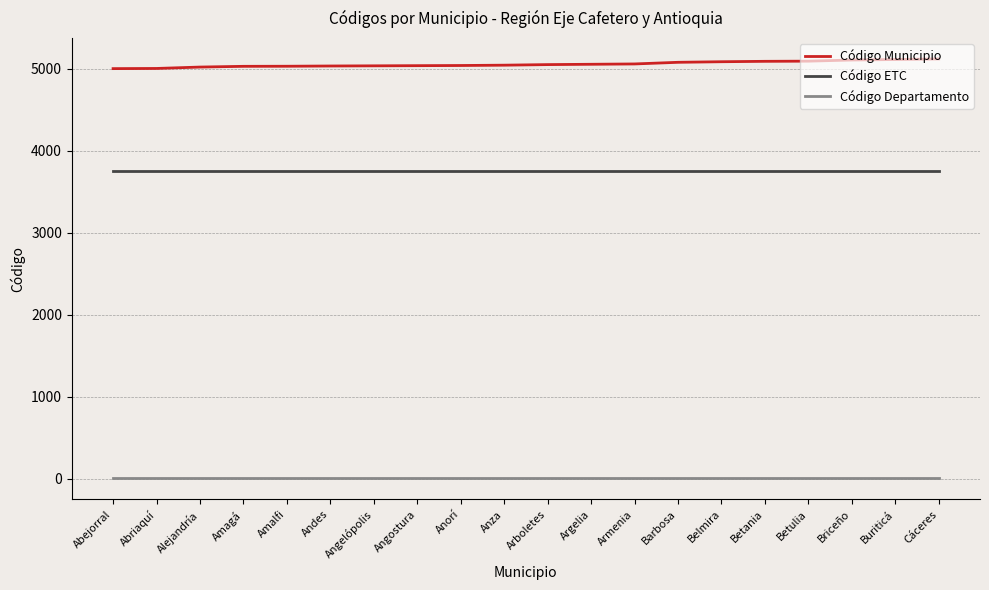

What is the sum of the Código Departamento values at Amalfi and Belmira?

10